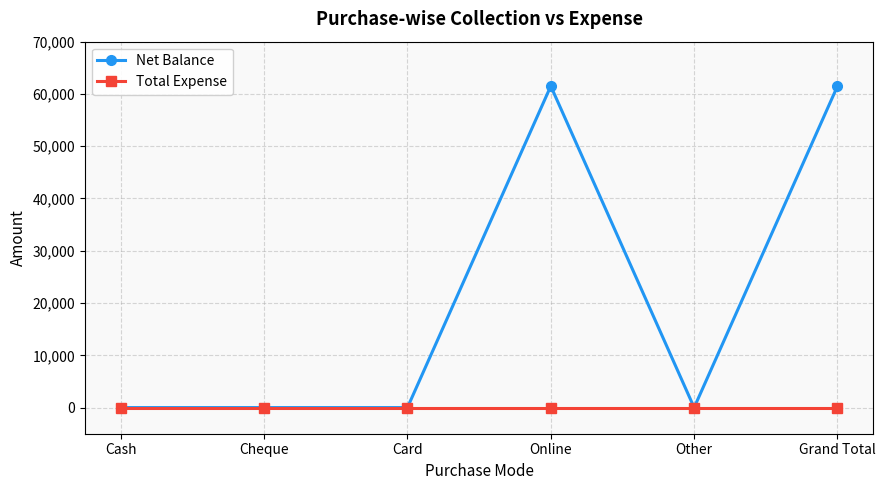

Reading right to left, list all the values displayed in this chart.

Net Balance: 61500	0	61500	0	0	0
Total Expense: 0	0	0	0	0	0